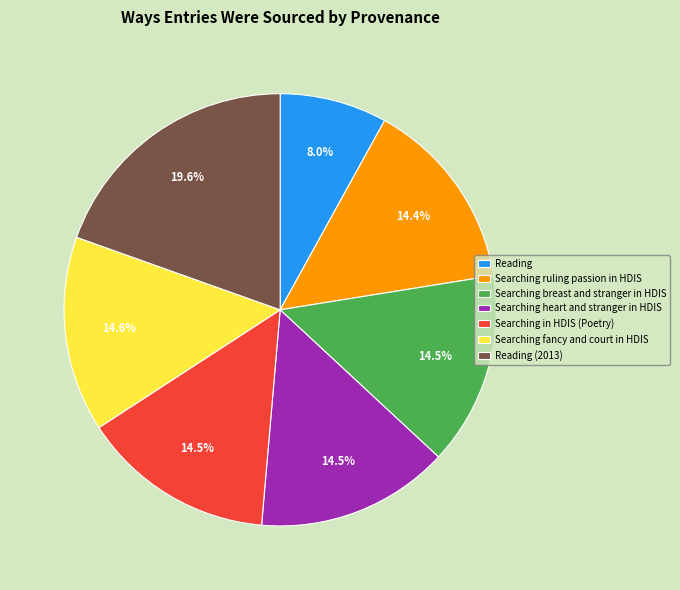

What is the largest slice in the pie chart?

Reading (2013)